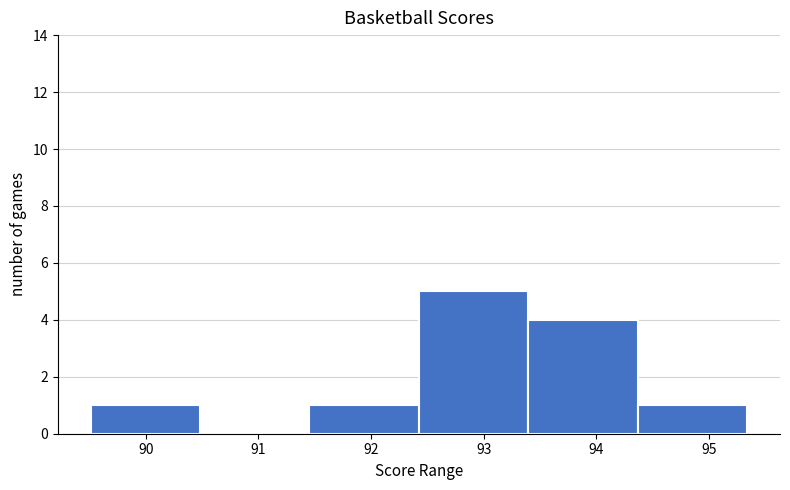

How tall is the bar that spans 89.5 to 90.5 on the x-axis? Neither the bar edges nor the heights are printed on the chart, so give them approximately, as read against the axes.

1